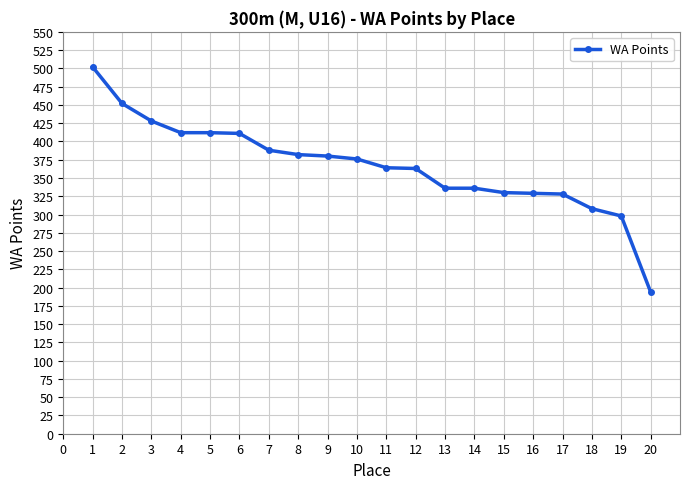

Which label corresponds to the smallest value in the chart?

20